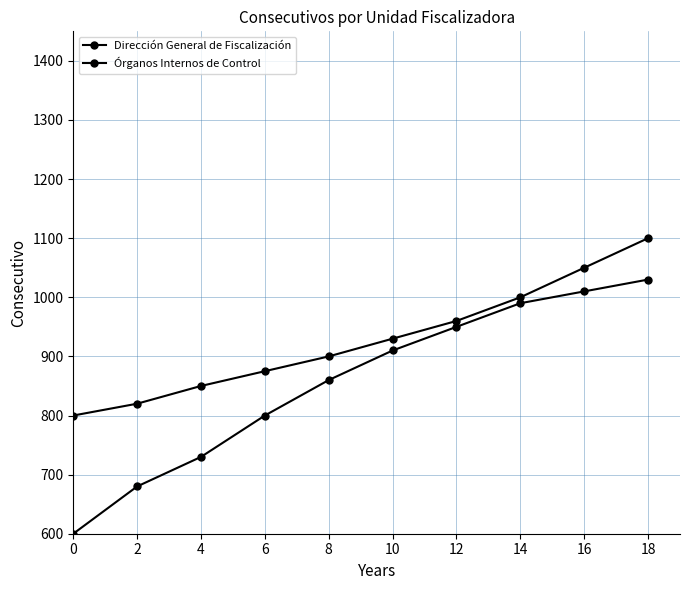

What is the sum of the Dirección General de Fiscalización values at 0 and 2?

1620